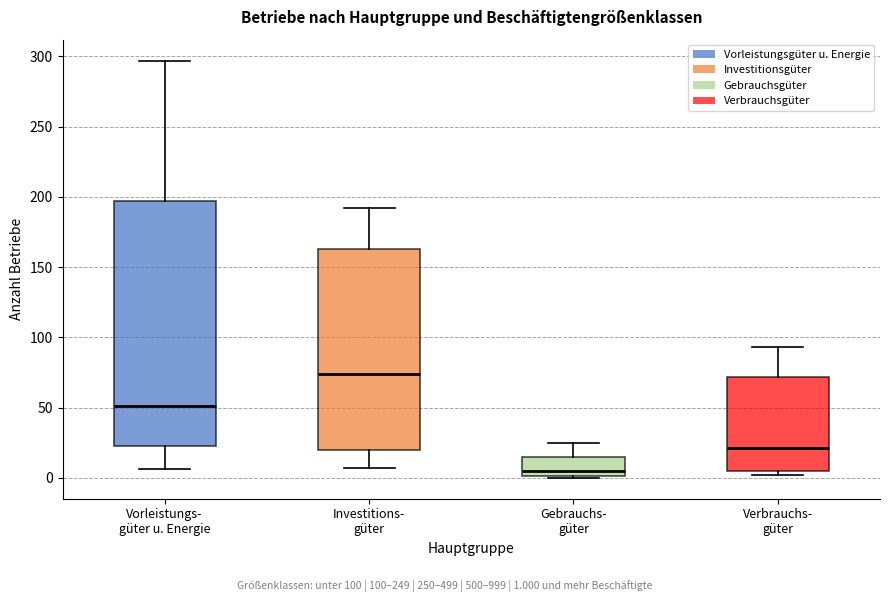

Which box has the lowest median line?

Gebrauchs- güter